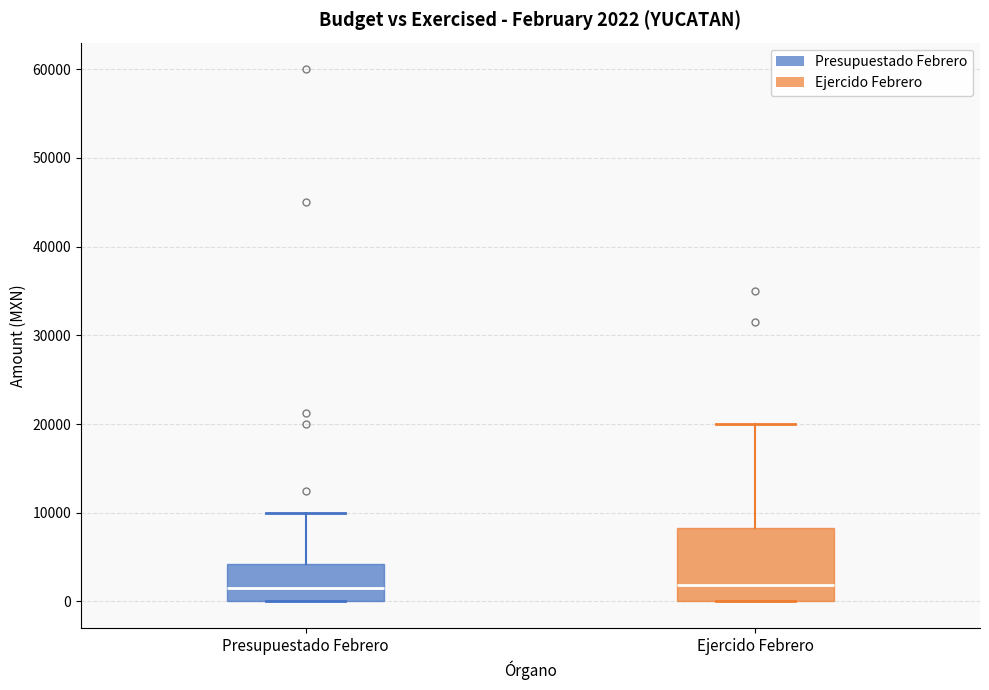

Which box is the tallest, from its lower edge to its upper edge?

Ejercido Febrero